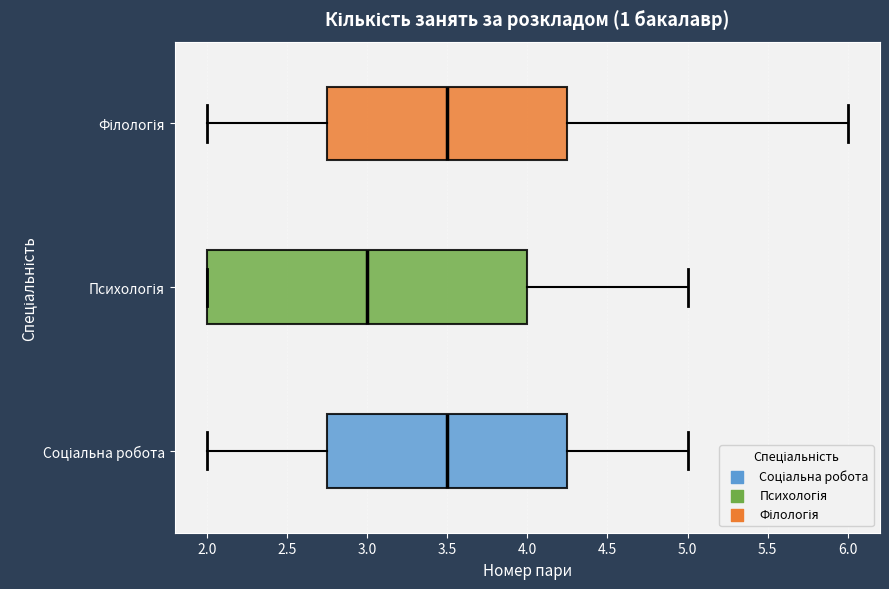

Comparing the boxes themselves (not the whiskers), which one is the widest?

Психологія